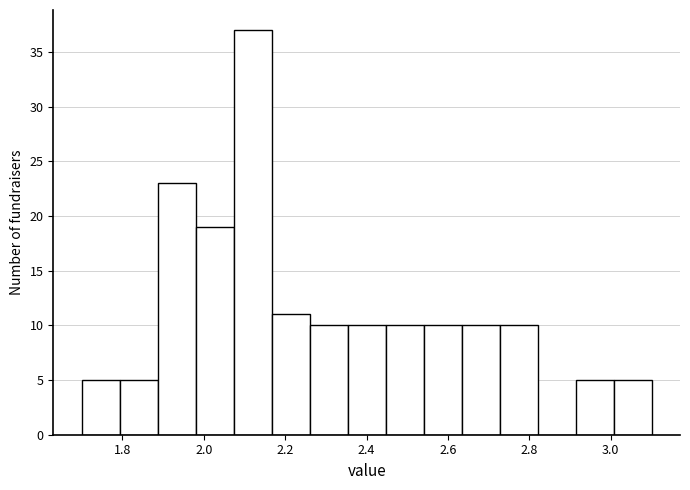

What is the height of the bar covering 1.88 to 1.98 on the x-axis? Neither the bar edges nor the heights are printed on the chart, so give them approximately, as read against the axes.

23